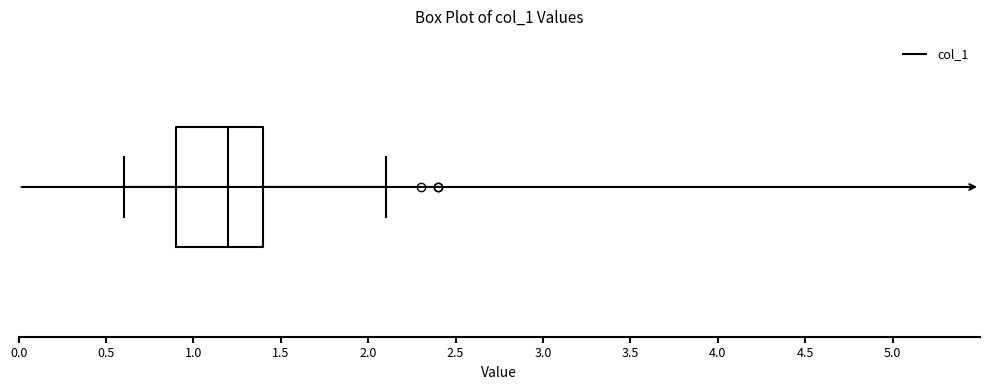

Transcribe this box plot: give where the median line is, the range the box spans, and where the two whiskers end, as read against the x-axis. The values are not printed on the chart, so give them approximately, as read against the axis.

median 1.2, box 0.9 to 1.4, whiskers 0.6 to 2.1